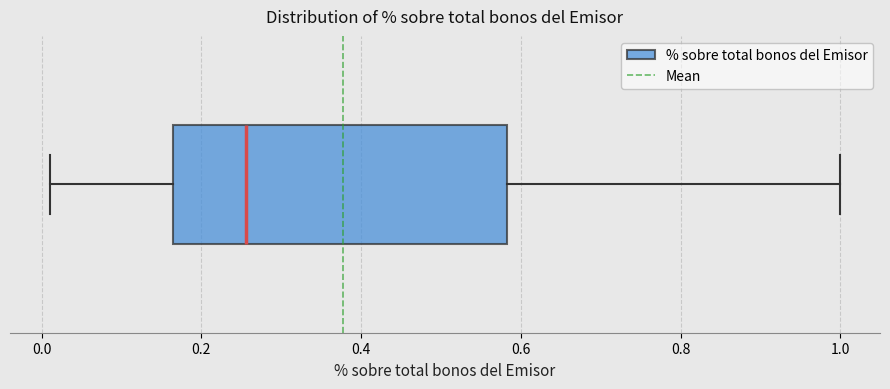

Transcribe this box plot: give where the median line is, the range the box spans, and where the two whiskers end, as read against the x-axis. The values are not printed on the chart, so give them approximately, as read against the axis.

median 0.26, box 0.16 to 0.58, whiskers 0.02 to 1.00